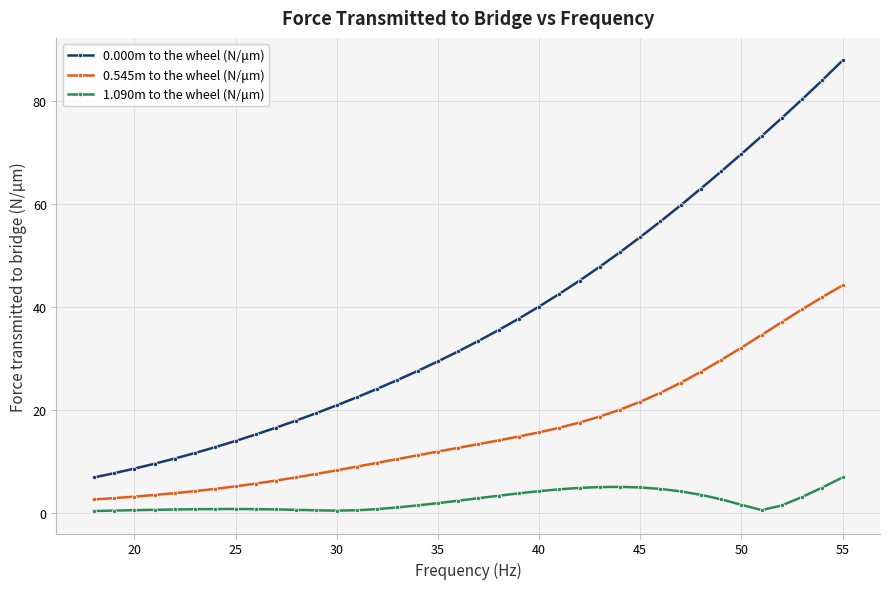

What is the minimum value for 0.000m to the wheel (N/μm)?

6.9